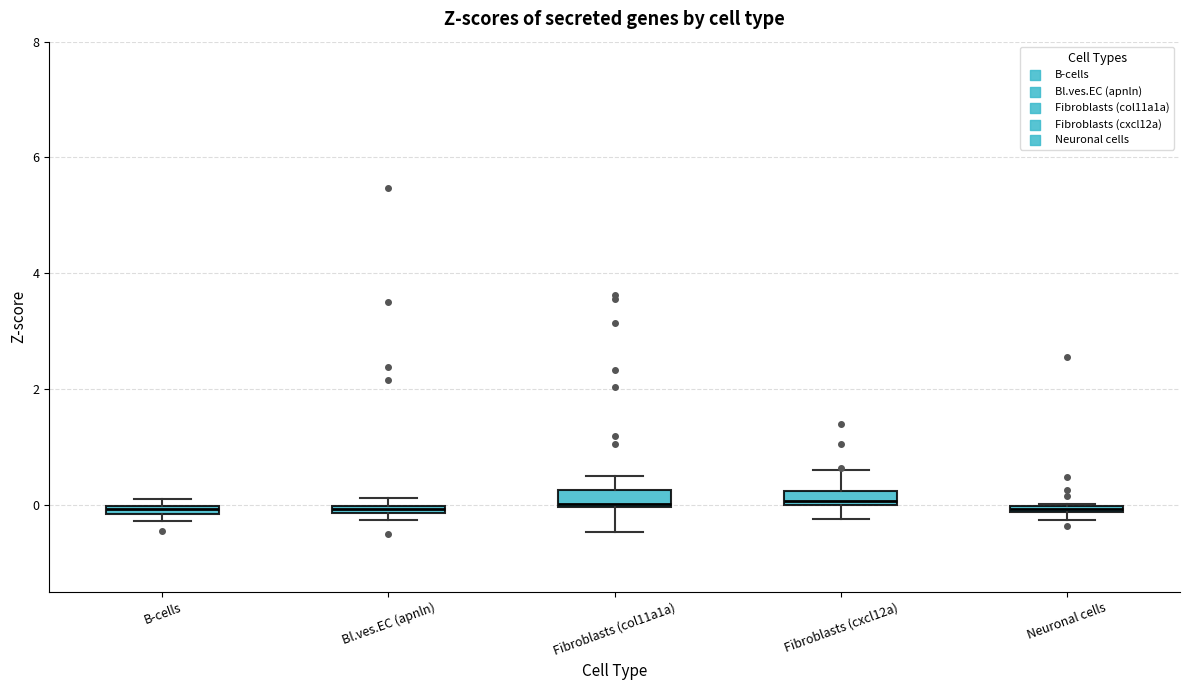

Where is the upper edge of the box for Bl.ves.EC (apnln) on the y-axis? The values are not printed on the chart, so give them approximately, as read against the axis.

0.0